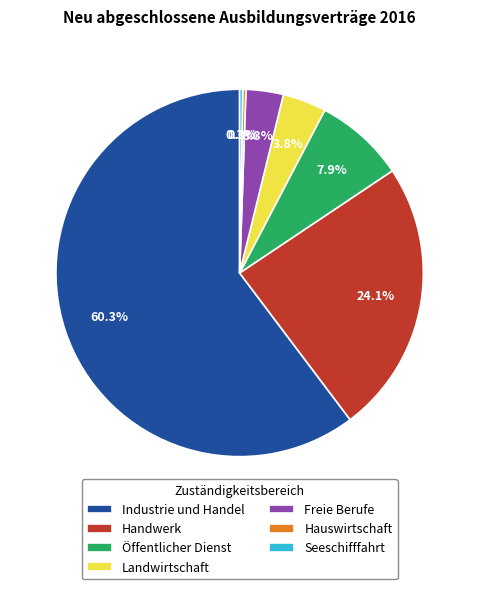

Between Handwerk and Freie Berufe, which is larger?

Handwerk